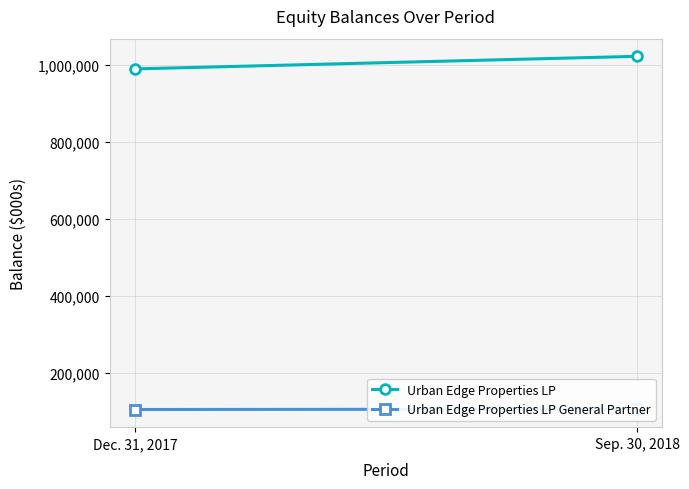

List the series in order of their peak value, highest first.

Urban Edge Properties LP, Urban Edge Properties LP General Partner